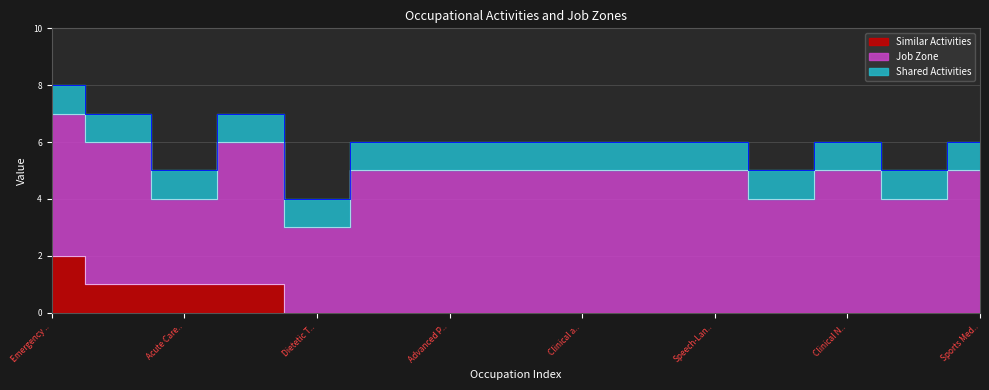

Where is the first local minimum for Job Zone?

Acute Care Nurses